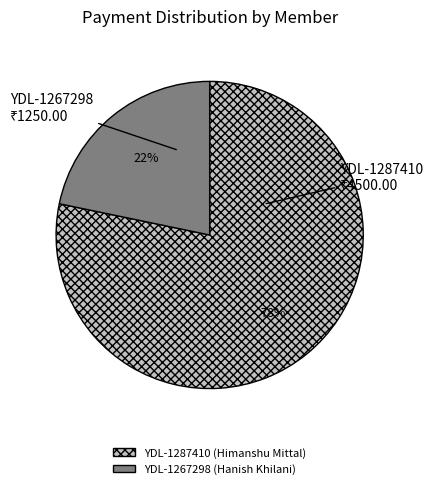

To the nearest percent, what portion does YDL-1267298 (Hanish Khilani) represent?

22%